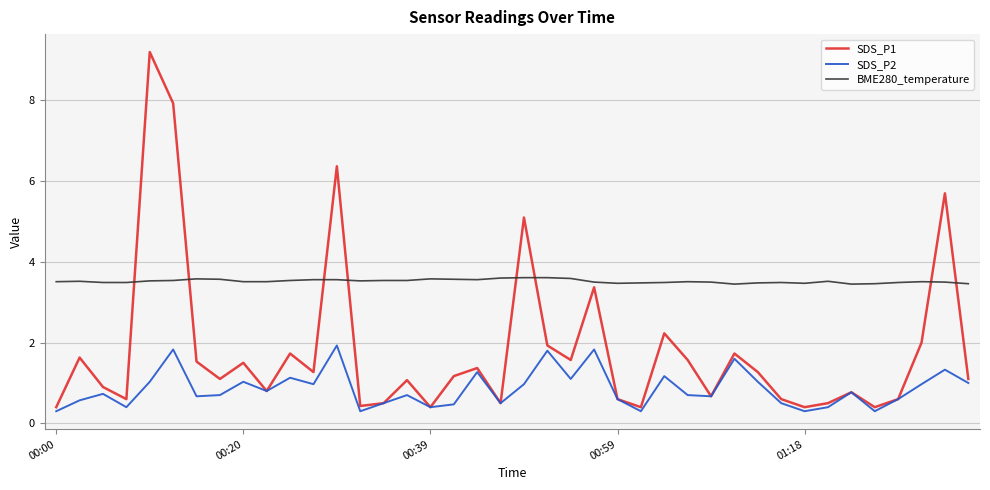

After their last crossing, which series has the higher values: BME280_temperature or SDS_P1?

BME280_temperature